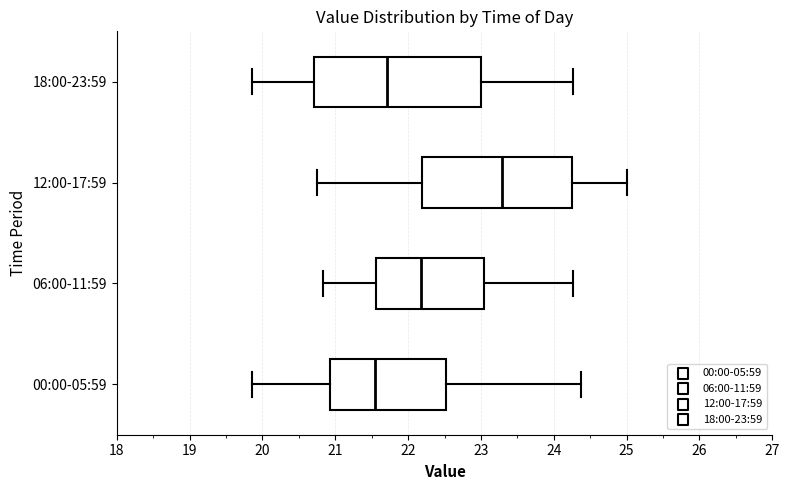

Reading bottom to top, read every box against the x-axis: the position of its median line, the range the box covers, and the ends of its whiskers. The values are not printed on the chart, so give them approximately, as read against the axis.

00:00-05:59: median 21.5, box 20.9 to 22.5, whiskers 19.9 to 24.4
06:00-11:59: median 22.2, box 21.6 to 23.0, whiskers 20.8 to 24.3
12:00-17:59: median 23.3, box 22.2 to 24.3, whiskers 20.8 to 25.0
18:00-23:59: median 21.7, box 20.7 to 23.0, whiskers 19.9 to 24.3